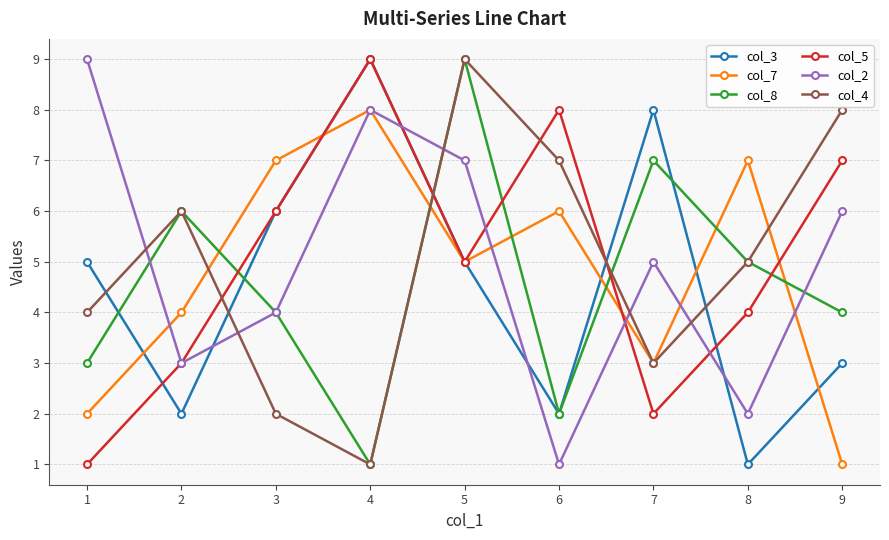

After their last crossing, which series has the higher values: col_8 or col_3?

col_8